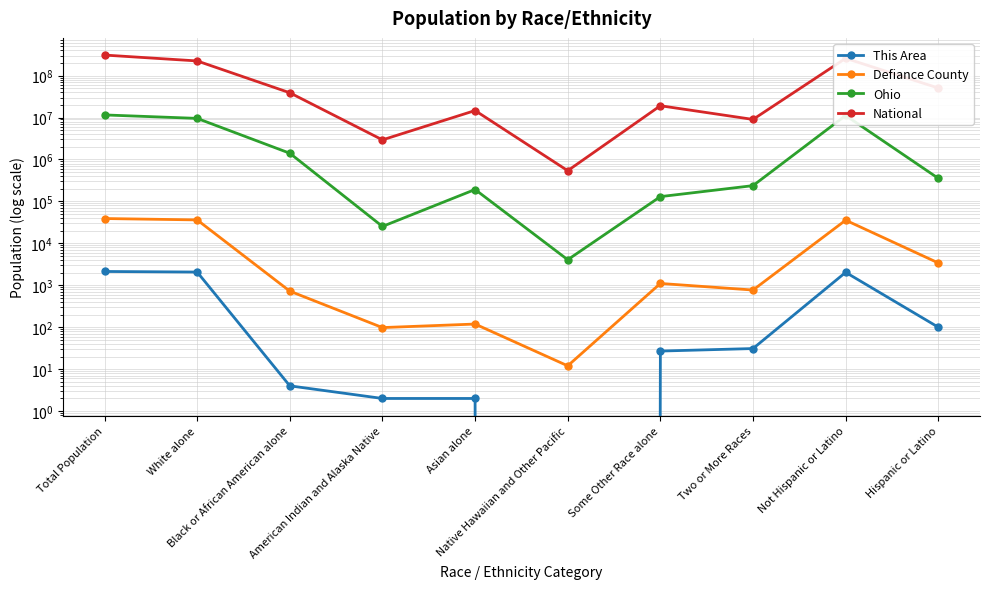

In Defiance County, how many points are higher than both neighbors (excluding endpoints)?

3